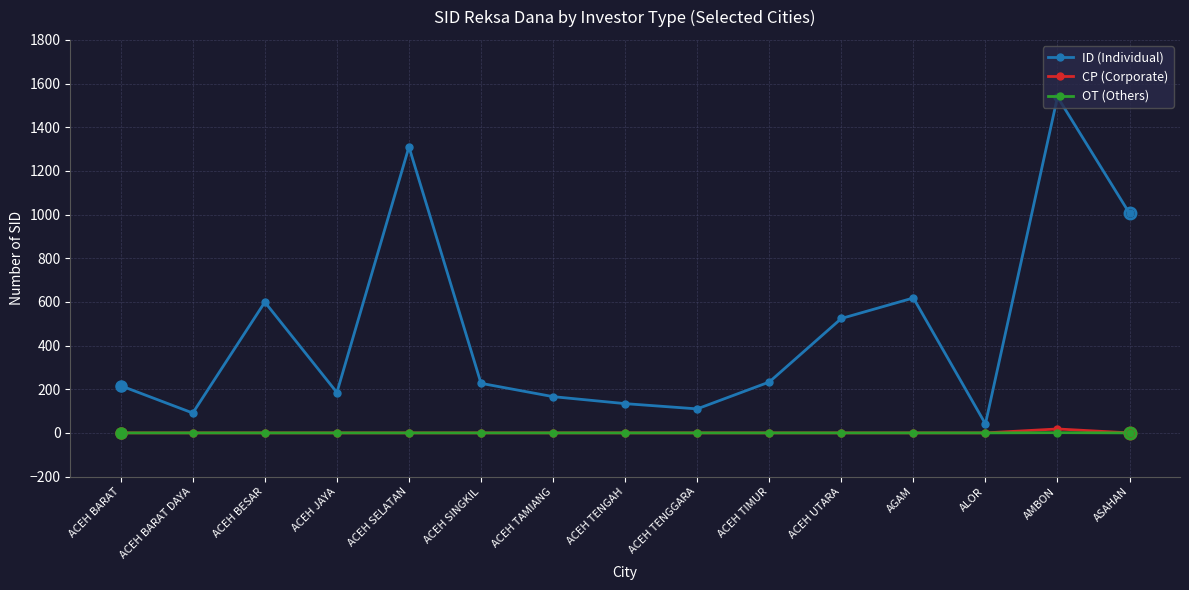

True or false: ID (Individual) and CP (Corporate) cross at least once.

False